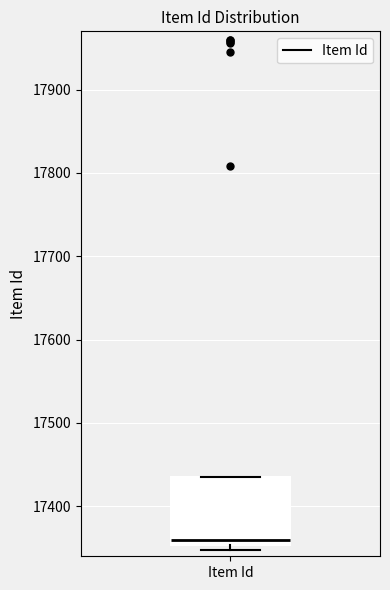

Read this box plot against the y-axis: the position of the median line, the range covered by the box, and the ends of both whiskers. The values are not printed on the chart, so give them approximately, as read against the axis.

median 17360, box 17350 to 17440, whiskers 17350 (just below the box's lower edge) to 17440